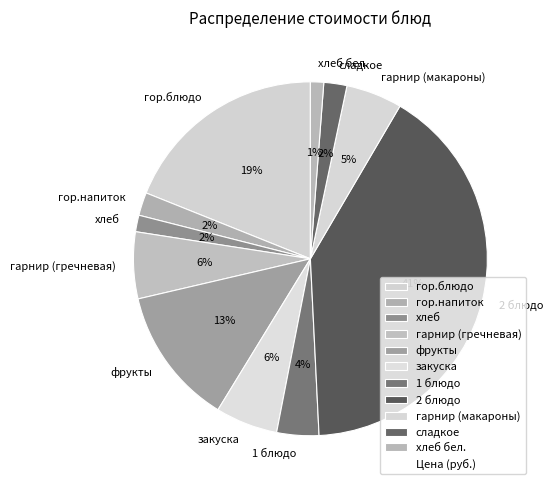

To the nearest percent, what portion does закуска represent?

6%